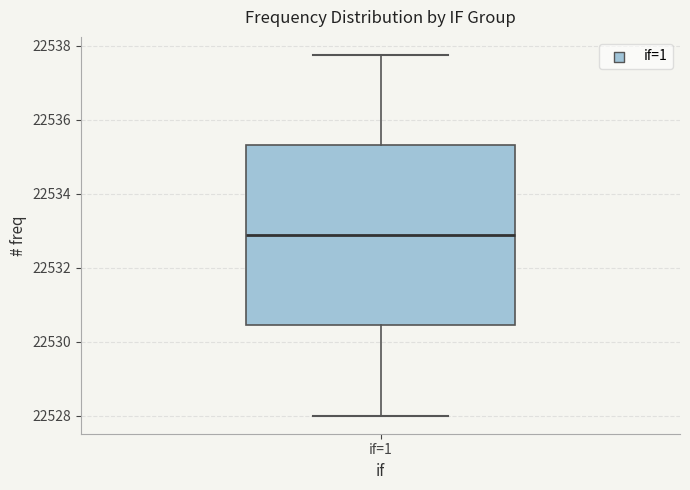

Where does the upper whisker of the box for if=1 end on the y-axis? The values are not printed on the chart, so give them approximately, as read against the axis.

22537.8